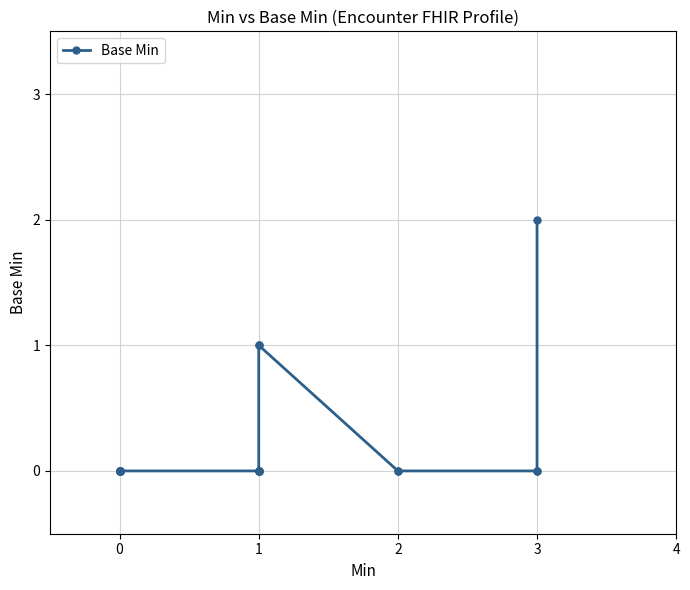

Which has a higher value, 4 or 3?

4